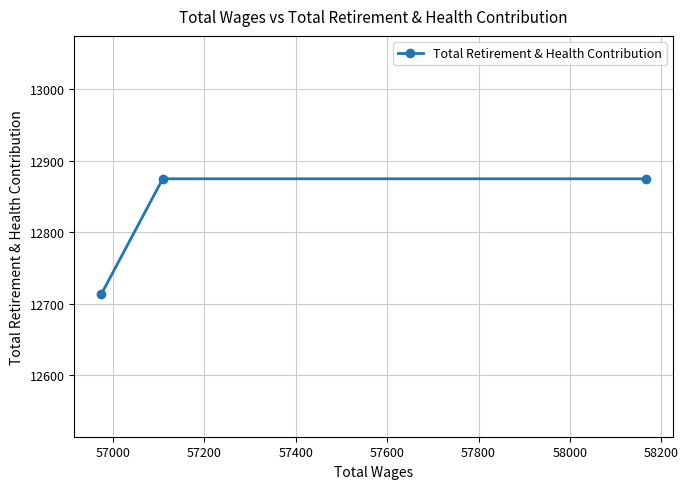

What is the difference between the maximum and minimum values?

161